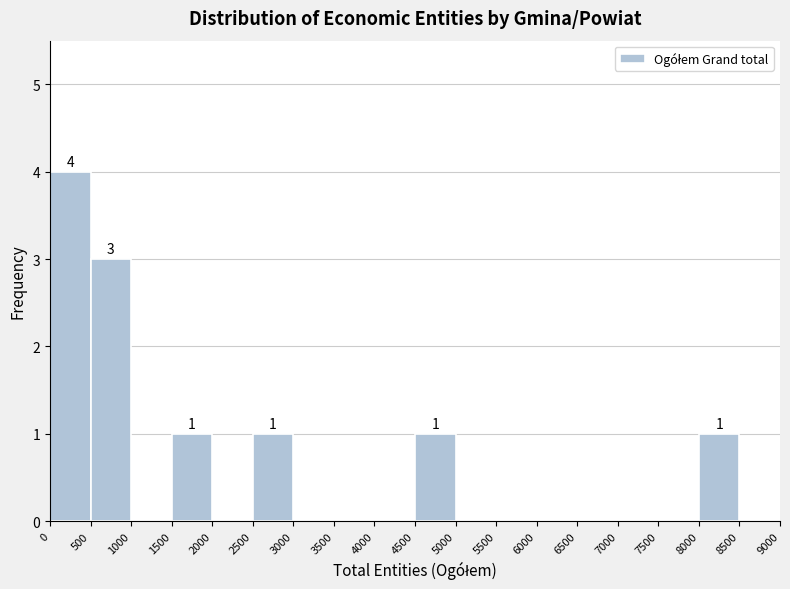

Over which range of the x-axis is the bar tallest?

0 to 500